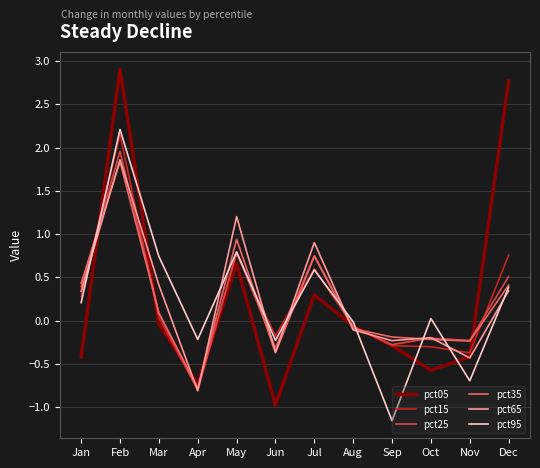

What is the difference between the highest and lowest values at Jan?

0.9